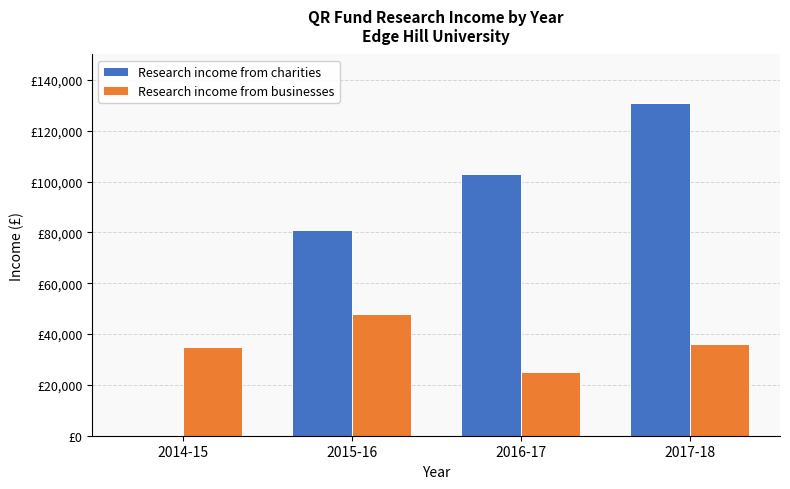

Reading left to right, transcribe all the data shown in this chart.

Research income from charities: 2014-15=0	2015-16=81000	2016-17=103000	2017-18=131000
Research income from businesses: 2014-15=35000	2015-16=48000	2016-17=25000	2017-18=36000